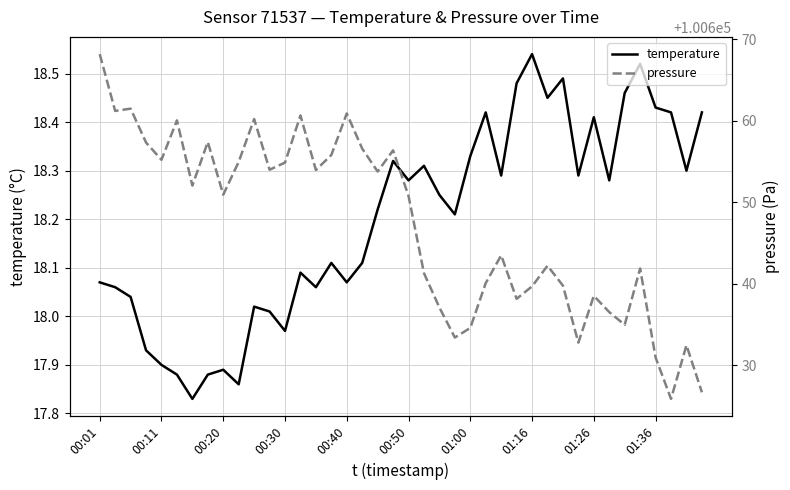

What is the total value across all series at 11?

100672.0